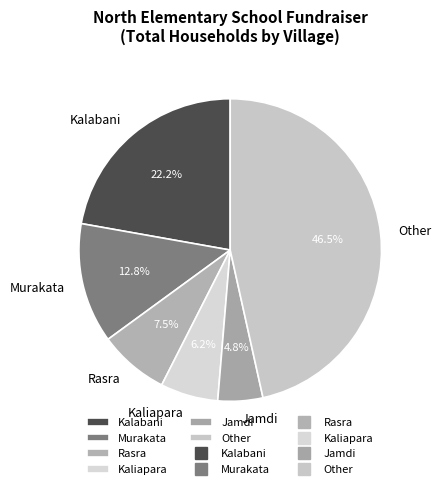

What is the ratio of the value at Kalabani to the value at Jamdi?

4.6